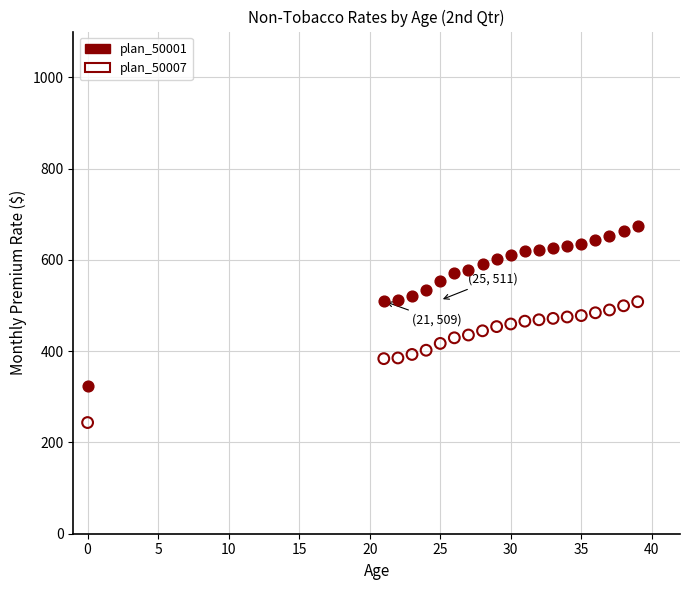

Which series reaches the maximum Y coordinate?

plan_50001